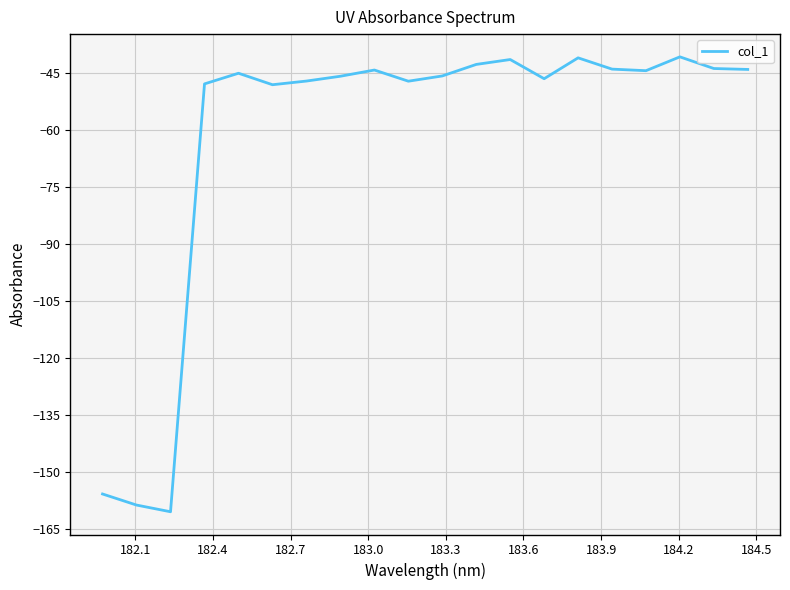

What is the maximum value shown in the chart?

-40.7